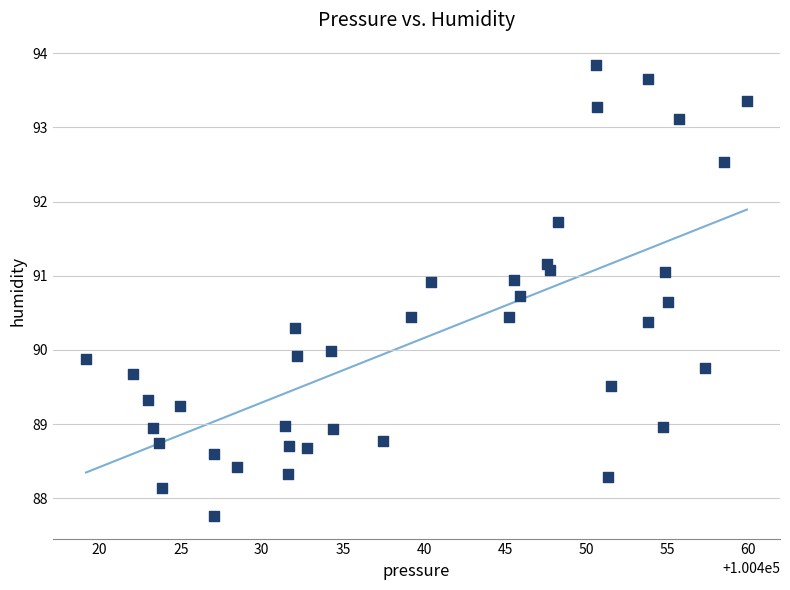

What is the range of Y values (max minus min)?

6.1